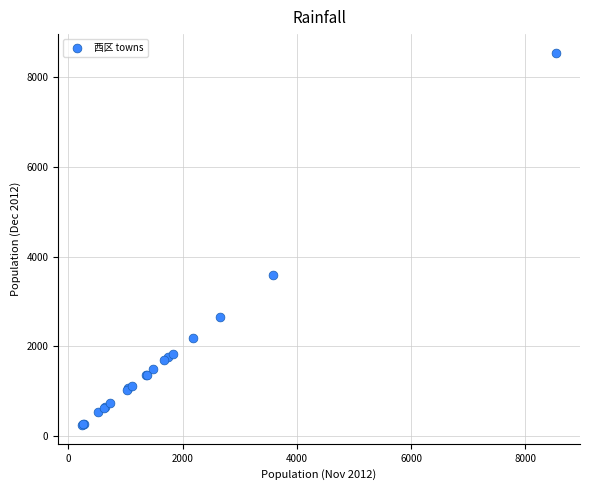

What Y value in the scatter plot is closest to 4391?

3586